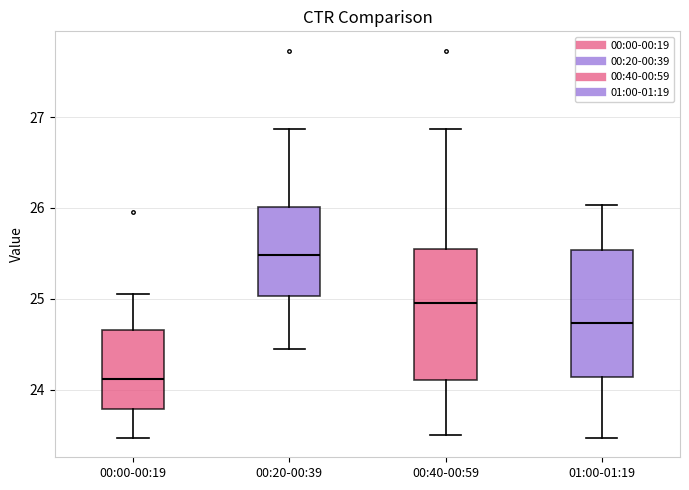

Which box has the lowest median line?

00:00-00:19